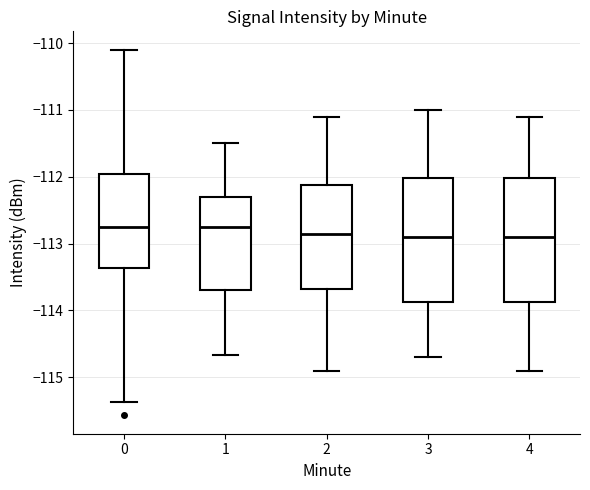

Reading left to right, transcribe this box plot: for each box, give where its median line is, the range the box spans, and where its two whiskers end, as read against the y-axis. The values are not printed on the chart, so give them approximately, as read against the axis.

0: median -112.7, box -113.4 to -112.0, whiskers -115.4 to -110.1
1: median -112.7, box -113.7 to -112.3, whiskers -114.7 to -111.5
2: median -112.8, box -113.7 to -112.1, whiskers -114.9 to -111.1
3: median -112.9, box -113.9 to -112.0, whiskers -114.7 to -111.0
4: median -112.9, box -113.9 to -112.0, whiskers -114.9 to -111.1